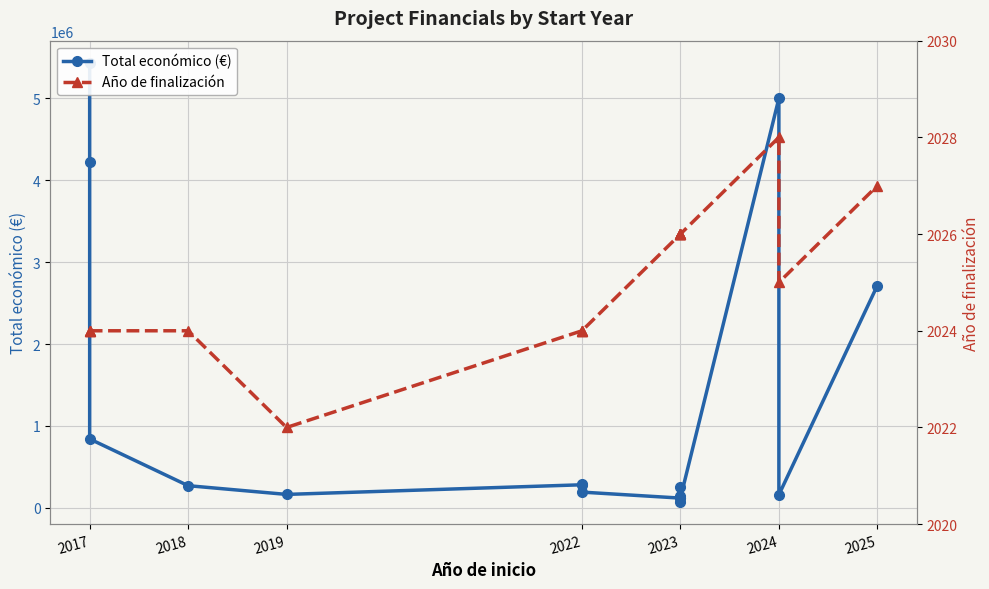

True or false: Total económico (€) and Año de finalización intersect in this chart.

False